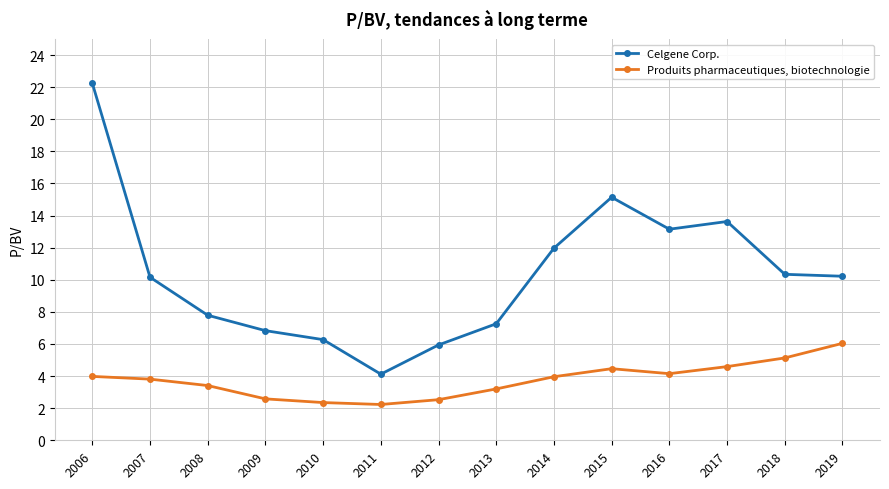

What is the sum of all Celgene Corp. values?

145.1